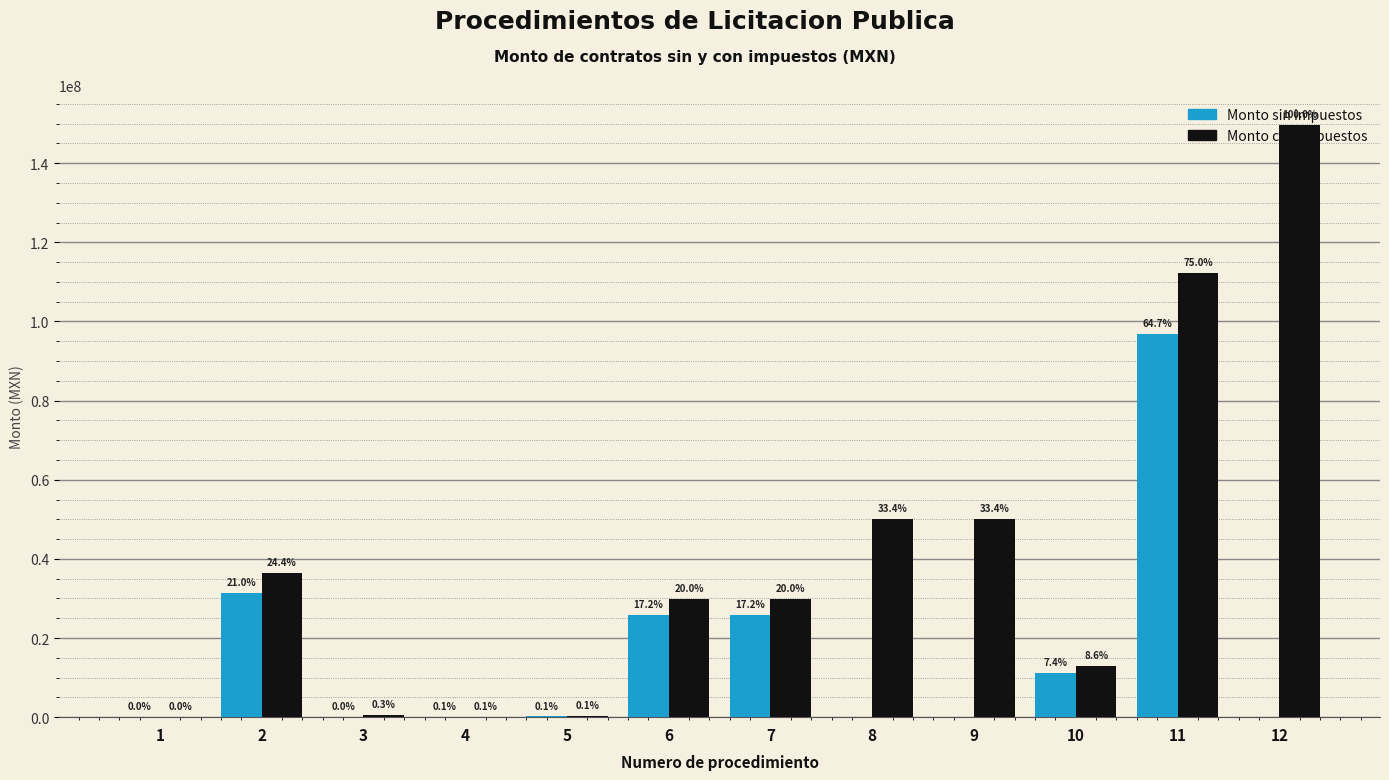

What is the difference between the Monto con impuestos values at 9 and 6?

20102322.2